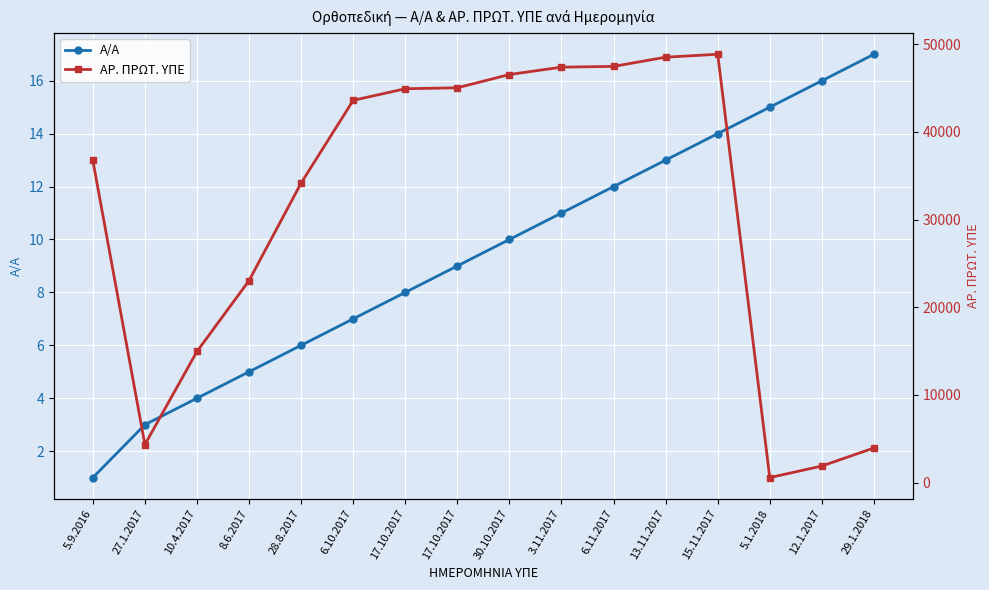

What is the sum of the Α/Α values at 3.11.2017 and 29.1.2018?

28